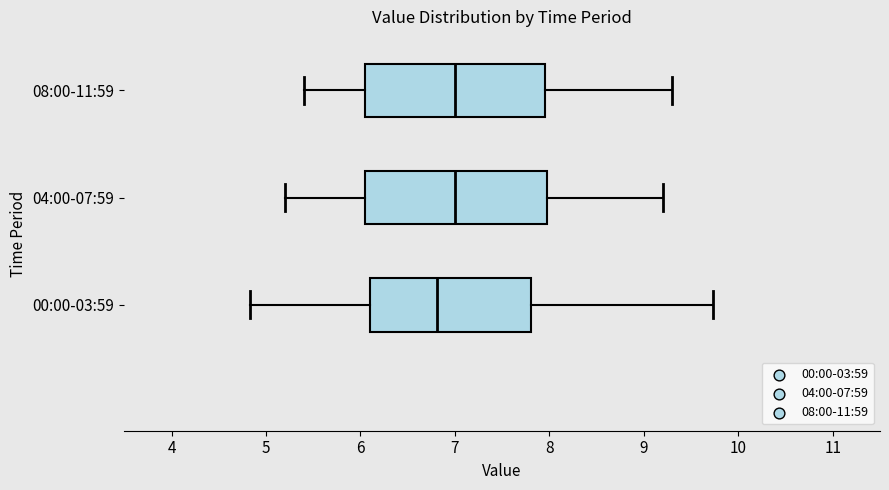

Reading bottom to top, transcribe this box plot: for each box, give where its median line is, the range the box spans, and where its two whiskers end, as read against the x-axis. The values are not printed on the chart, so give them approximately, as read against the axis.

00:00-03:59: median 6.8, box 6.1 to 7.8, whiskers 4.8 to 9.7
04:00-07:59: median 7.0, box 6.1 to 8.0, whiskers 5.2 to 9.2
08:00-11:59: median 7.0, box 6.1 to 8.0, whiskers 5.4 to 9.3